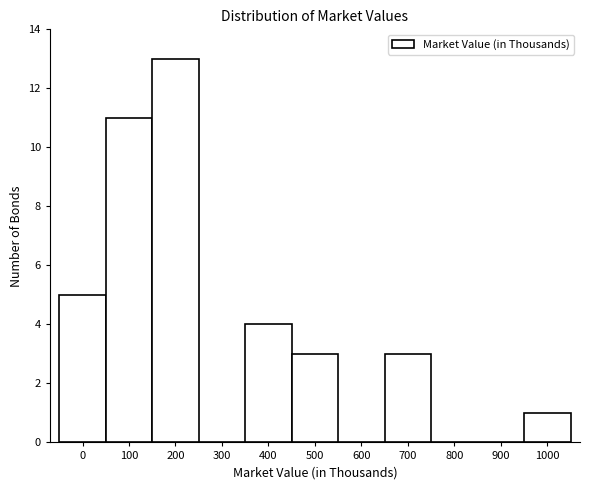

Reading left to right, extract all data points from this chart.

0=5	100=11	200=13	300=0	400=4	500=3	600=0	700=3	800=0	900=0	1000=1